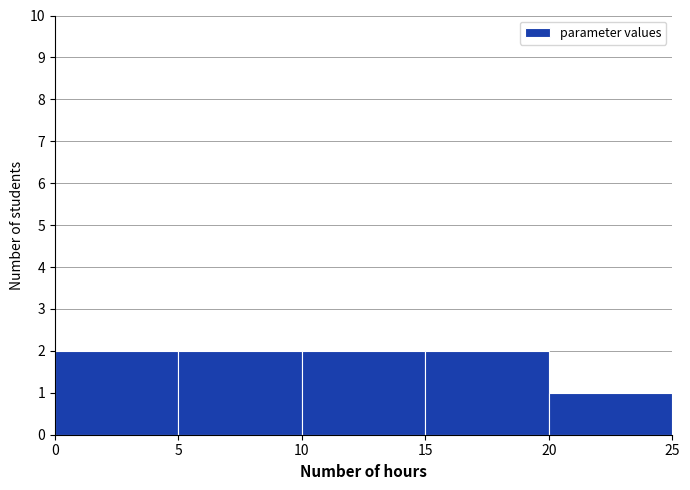

Reading left to right, list every bar in this chart as the range it spans on the x-axis followed by its height. The values are not printed on the chart, so give them approximately, as read against the axis.

0 to 5: 2
5 to 10: 2
10 to 15: 2
15 to 20: 2
20 to 25: 1